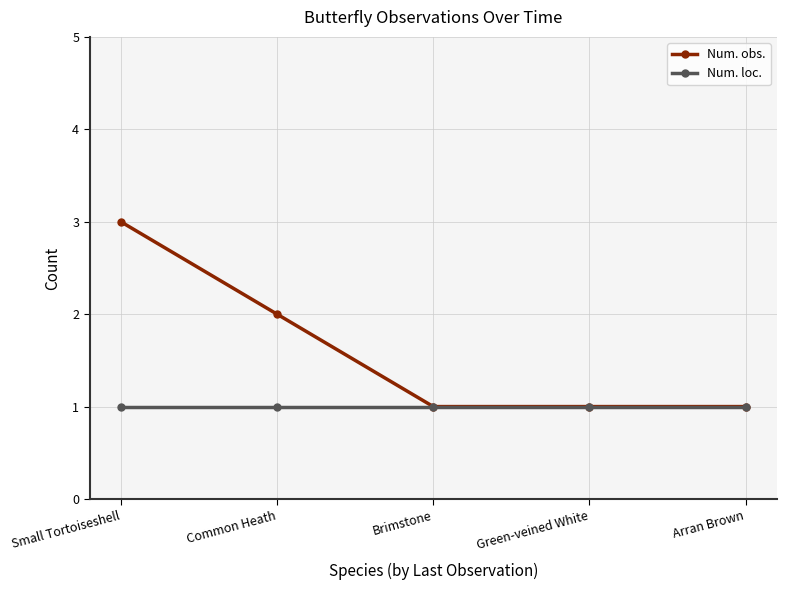

What is the sum of the Num. obs. values at Arran Brown and Brimstone?

2